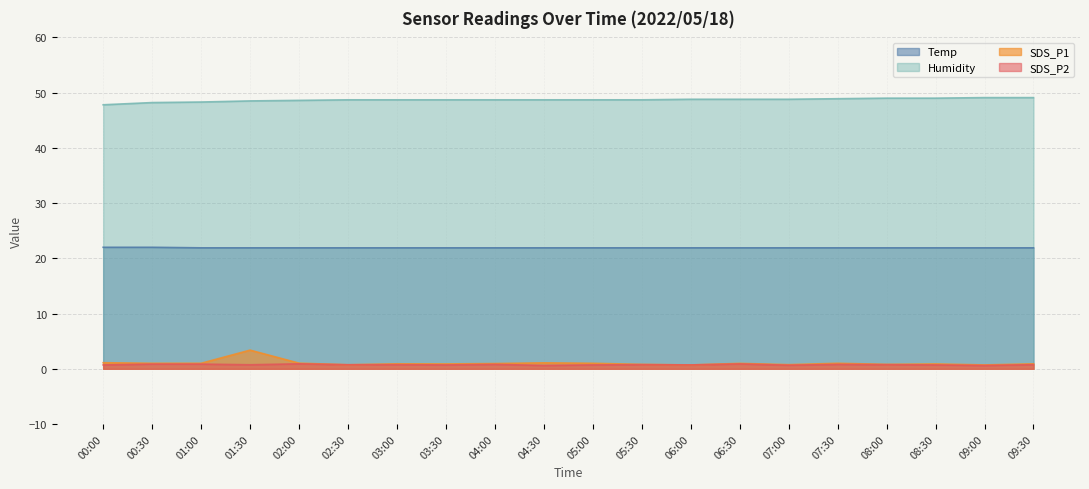

The value of SDS_P1 at 00:30 is 1.0. True or false?

True